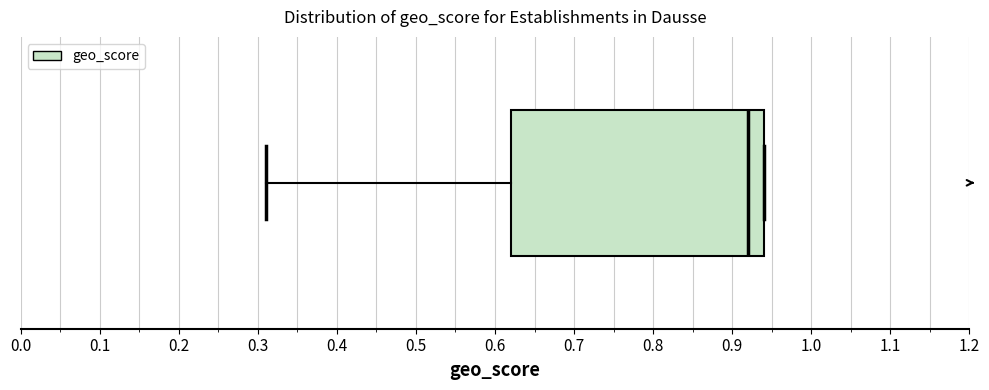

Where does the median line of the box sit on the x-axis? The values are not printed on the chart, so give them approximately, as read against the axis.

0.92